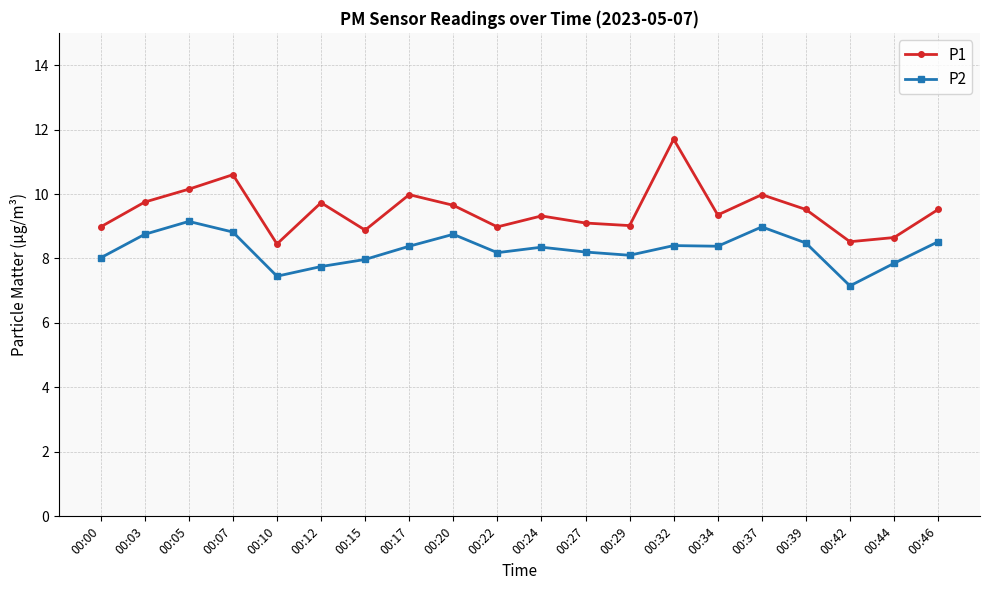

The value of P1 at 00:22 is 9.0. True or false?

True